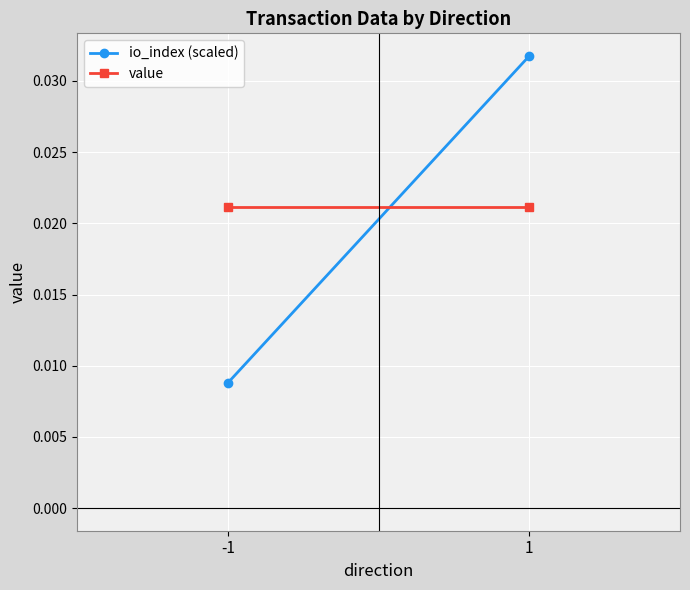

Reading right to left, transcribe all the data shown in this chart.

io_index (scaled): 1=0.0	-1=0.0
value: 1=0.0	-1=0.0